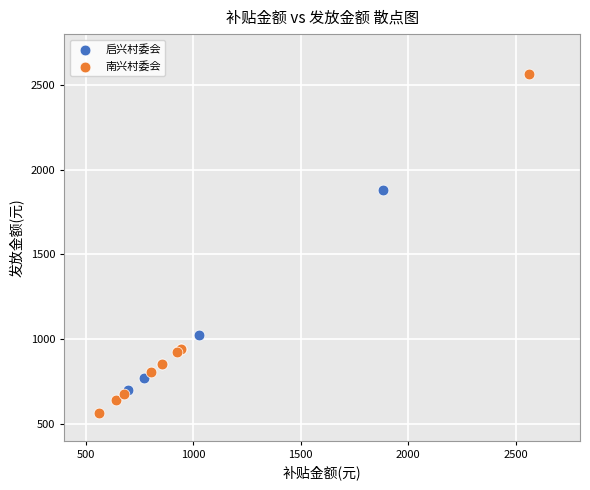

Which series contains the highest Y value?

南兴村委会